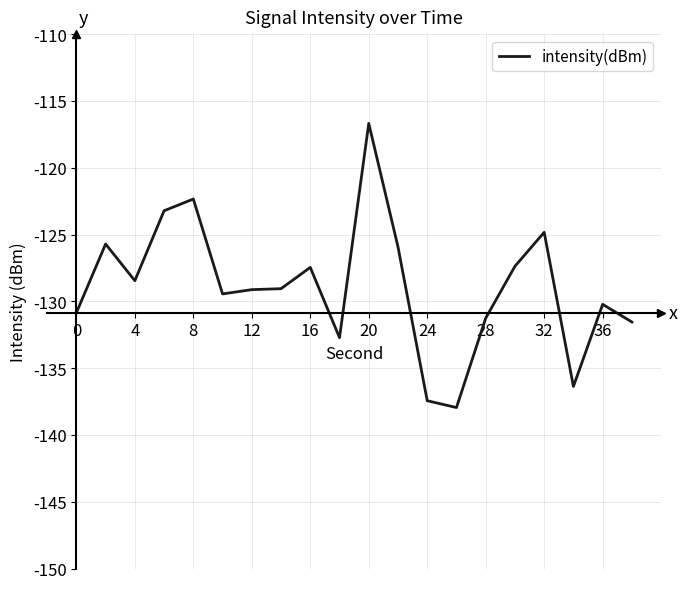

What is the difference between the maximum and minimum values?

21.3